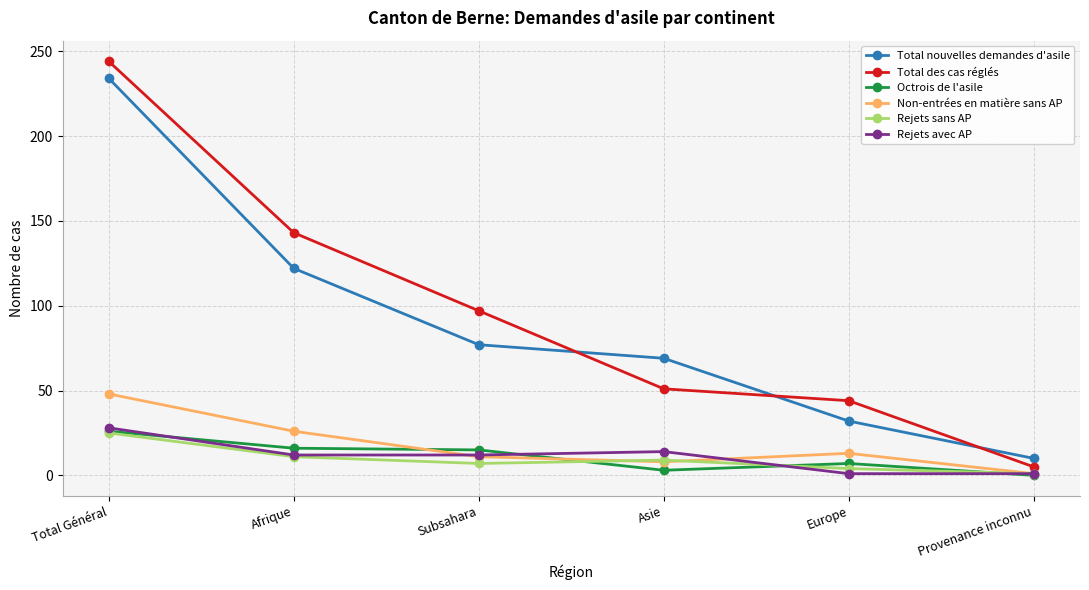

Which series changed the most between Subsahara and Provenance inconnu?

Total des cas réglés